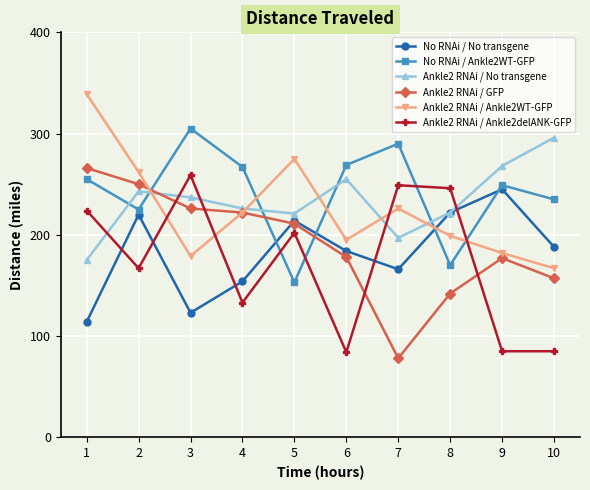

How many interior local peaks does the No RNAi / Ankle2WT-GFP series have?

3